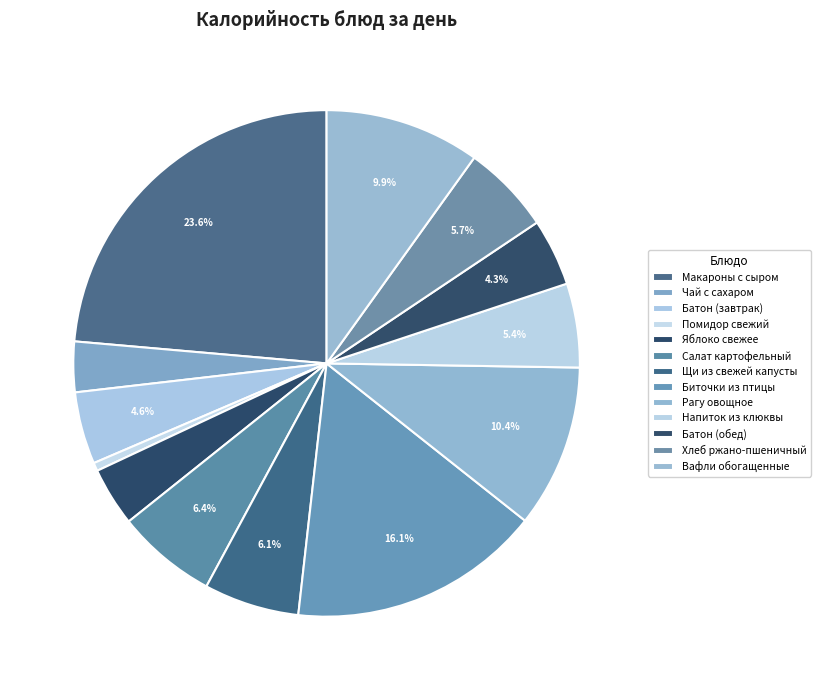

What percentage is the Напиток из клюквы slice, to the nearest percent?

5%